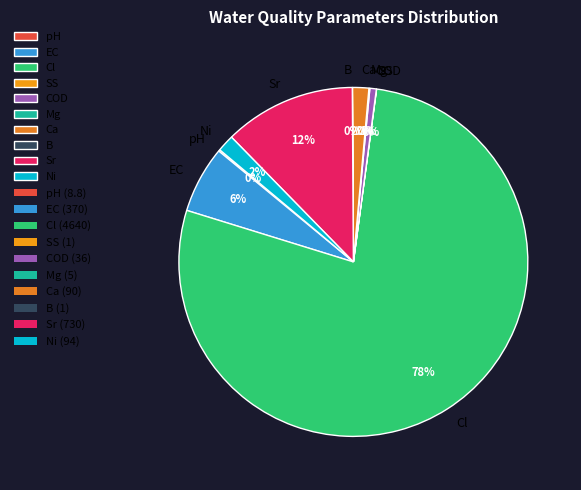

Which slice is the largest?

Cl